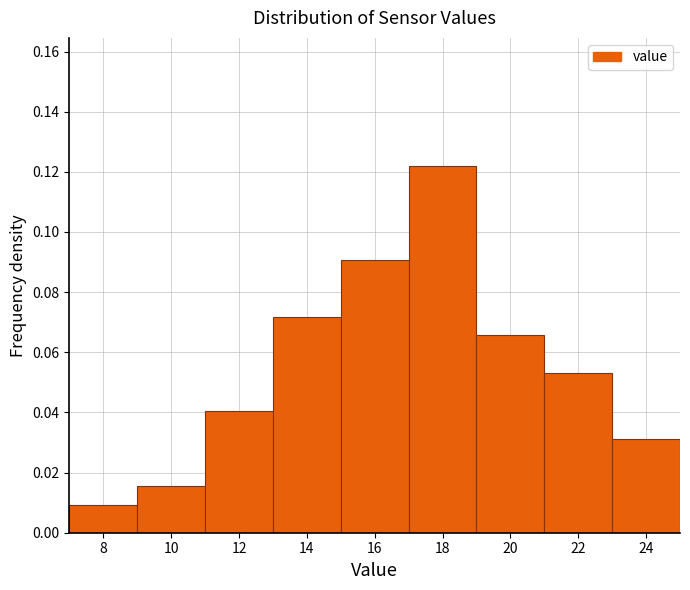

How tall is the bar that spans 21 to 23 on the x-axis? The values are not printed on the chart, so give them approximately, as read against the axis.

0.054